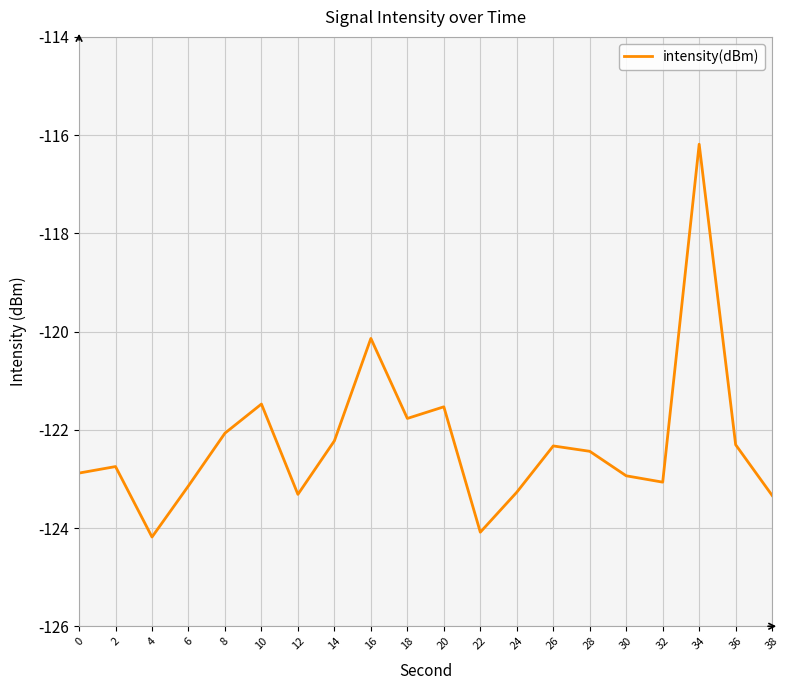

What is the difference between the maximum and minimum values?

8.0